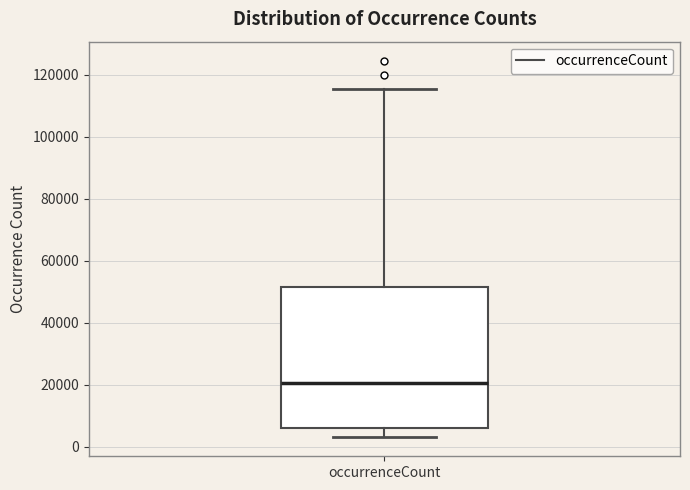

Read this box plot against the y-axis: the position of the median line, the range covered by the box, and the ends of both whiskers. The values are not printed on the chart, so give them approximately, as read against the axis.

median 20000, box 6000 to 52000, whiskers 4000 to 116000